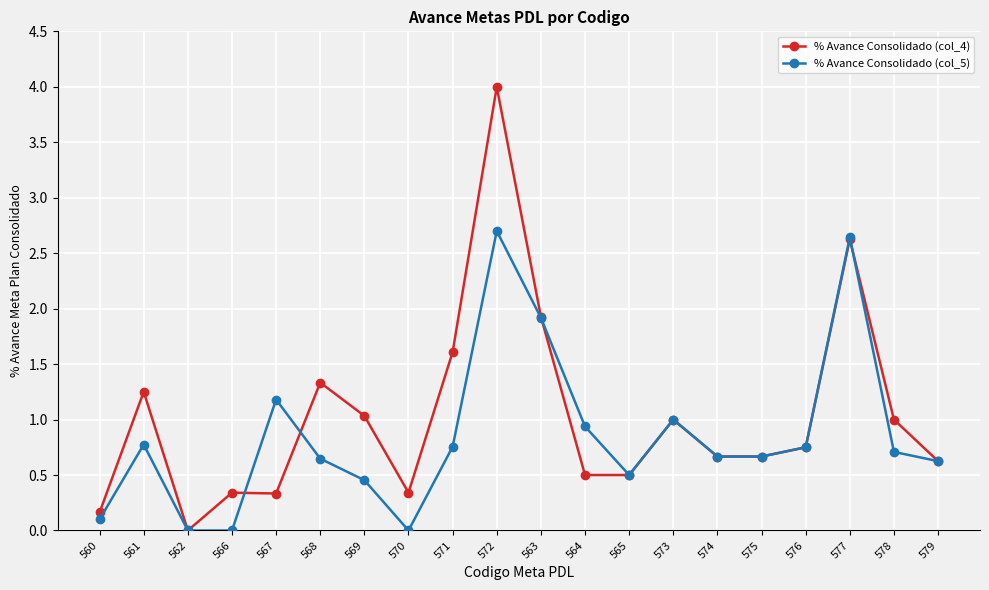

How many lines are shown in the chart?

2